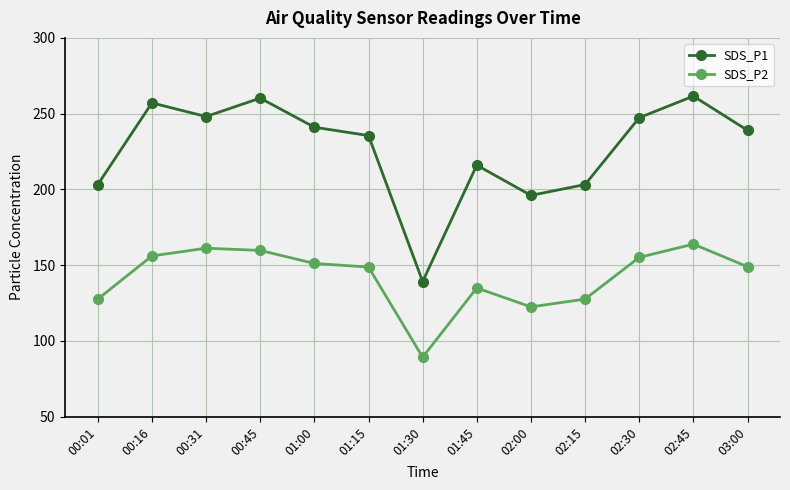

What is the average value of the SDS_P1 series?

226.7